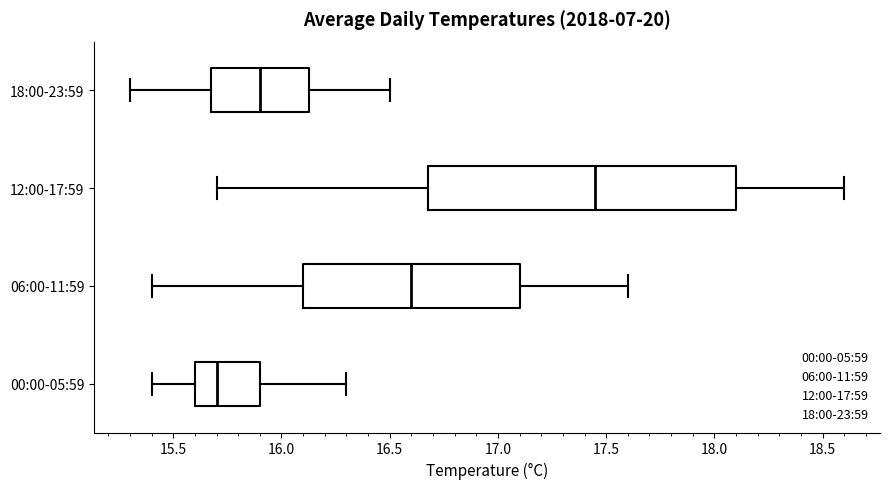

Reading bottom to top, transcribe this box plot: for each box, give where its median line is, the range the box spans, and where its two whiskers end, as read against the x-axis. The values are not printed on the chart, so give them approximately, as read against the axis.

00:00-05:59: median 15.70, box 15.60 to 15.90, whiskers 15.40 to 16.30
06:00-11:59: median 16.60, box 16.10 to 17.10, whiskers 15.40 to 17.60
12:00-17:59: median 17.45, box 16.70 to 18.10, whiskers 15.70 to 18.60
18:00-23:59: median 15.90, box 15.70 to 16.15, whiskers 15.30 to 16.50